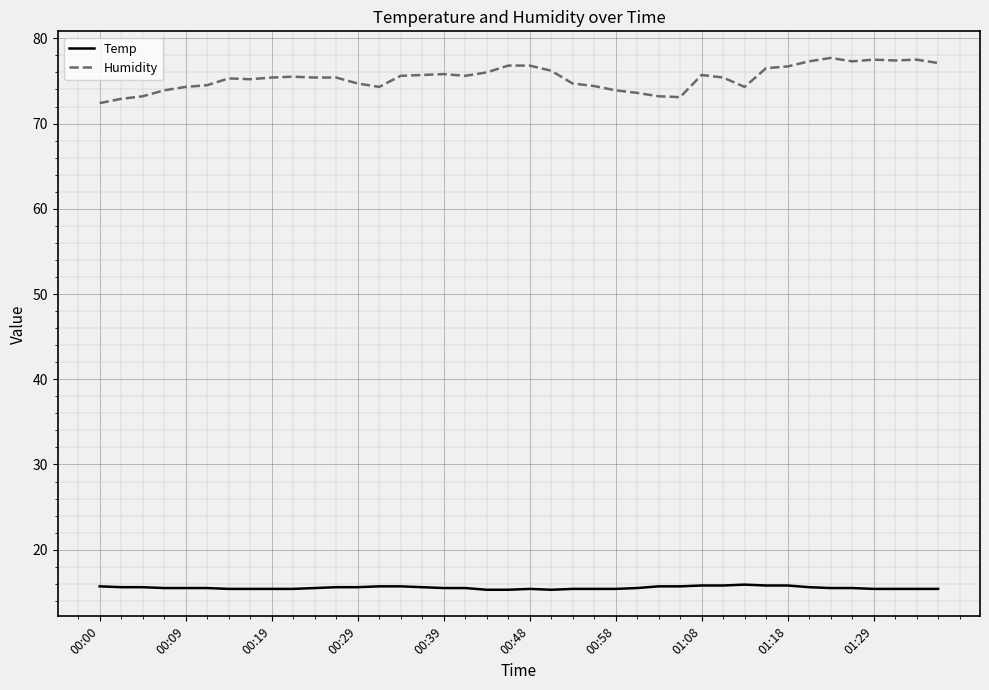

List the series in order of their peak value, highest first.

Humidity, Temp